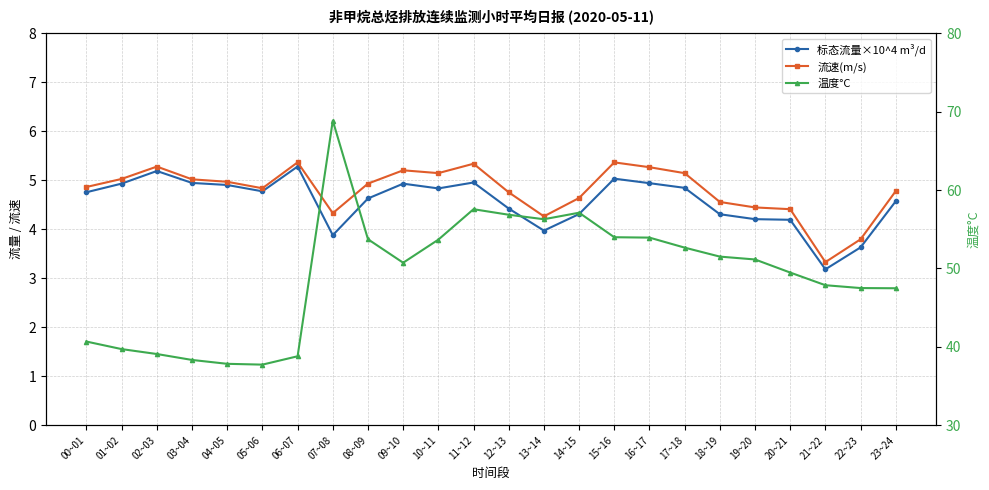

Does the chart display data point markers on the line(s)?

Yes